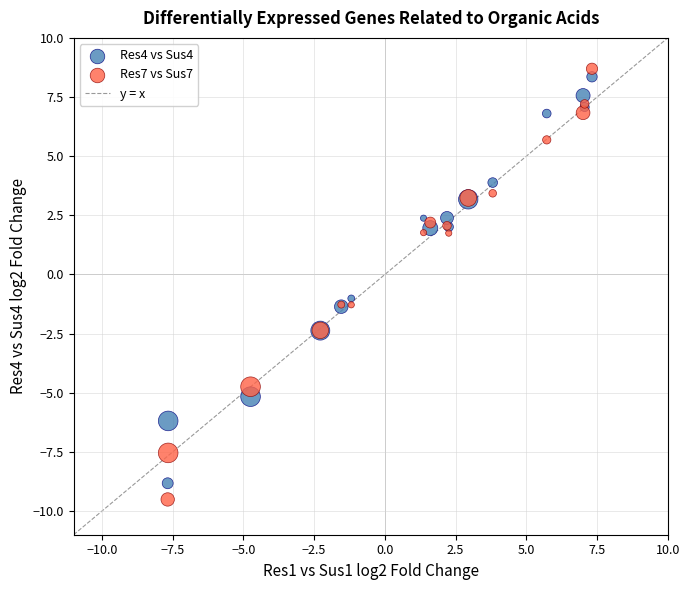

Across all series, what Y value is closest to 0?

-1.0